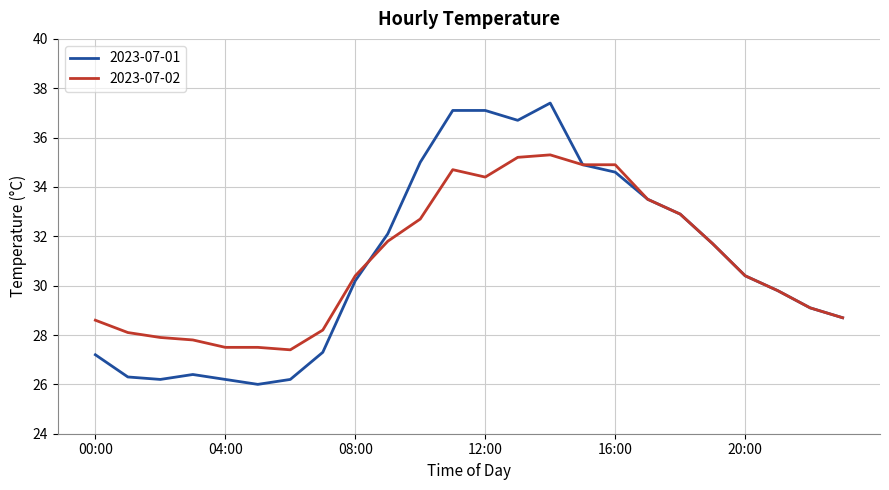

What is the maximum value shown in the chart?

37.4